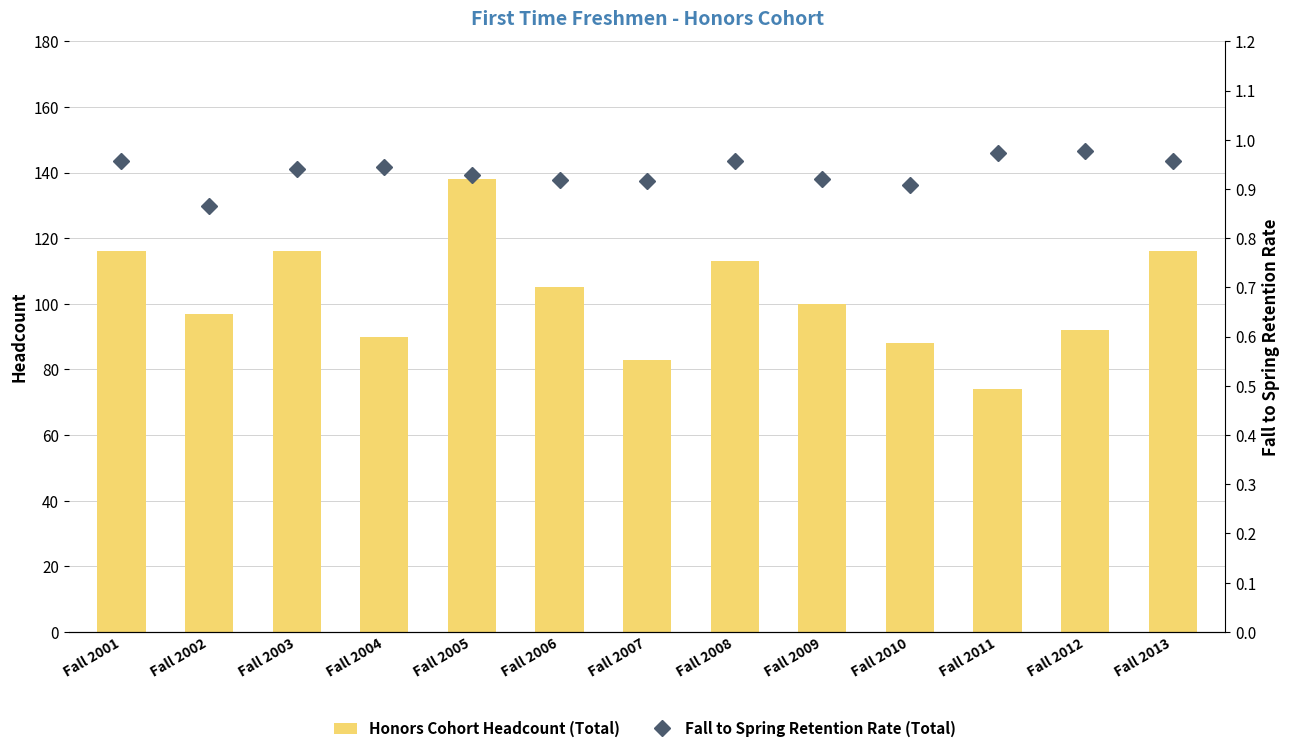

What is the minimum value for Honors Cohort Headcount (Total)?

74.0